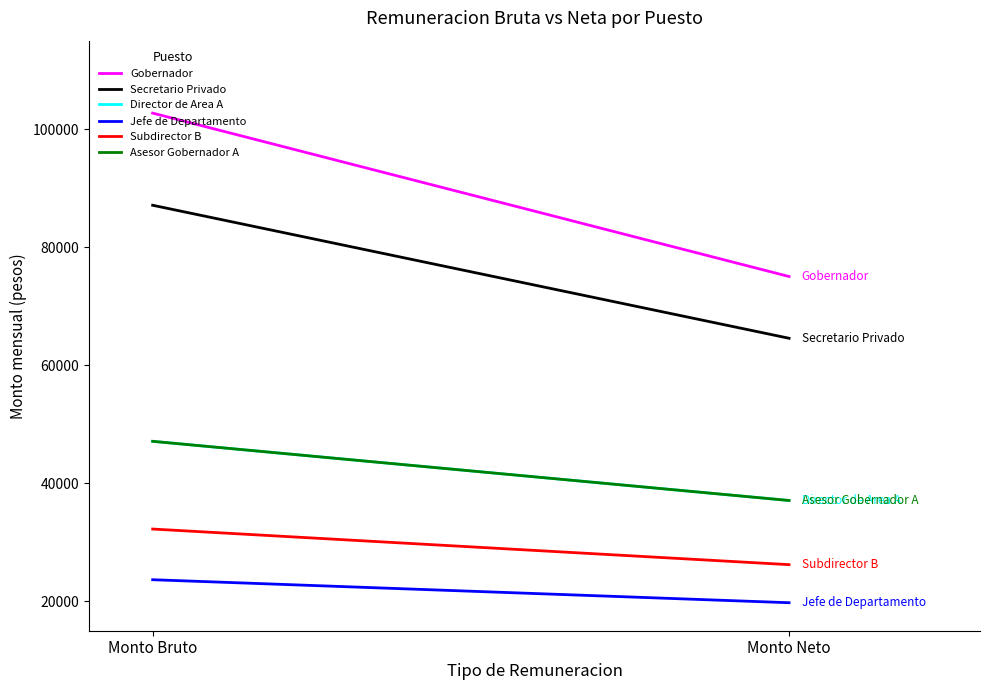

What is the value of the Jefe de Departamento point at the 2nd from the left?

19745.5